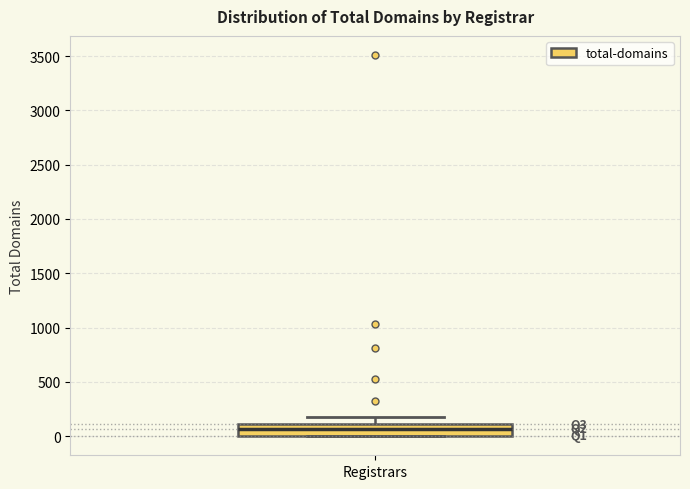

Transcribe this box plot: give where the median line is, the range the box spans, and where the two whiskers end, as read against the y-axis. The values are not printed on the chart, so give them approximately, as read against the axis.

median 50, box 0 to 100, whiskers 0 to 150